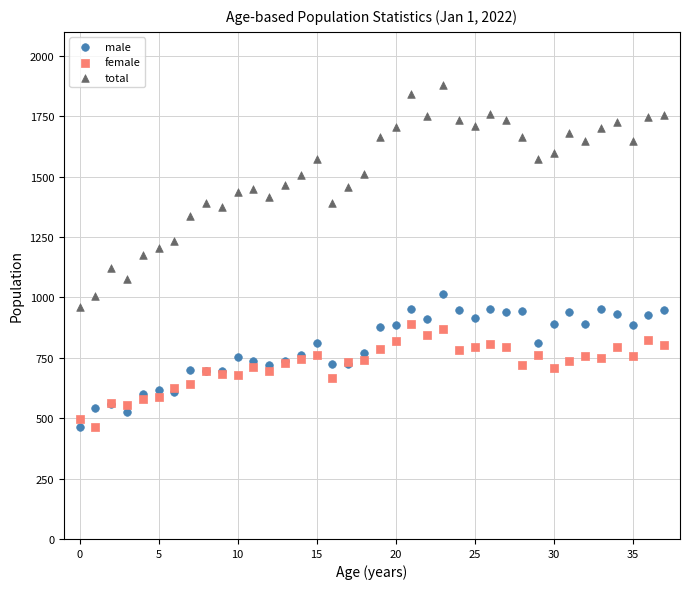

Which series contains the highest Y value?

total